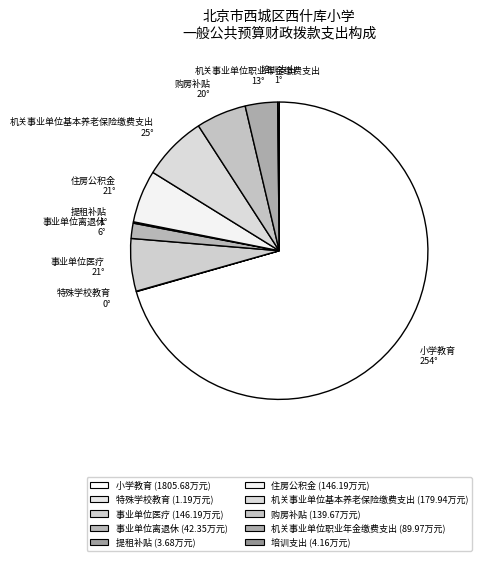

What is the majority slice?

小学教育